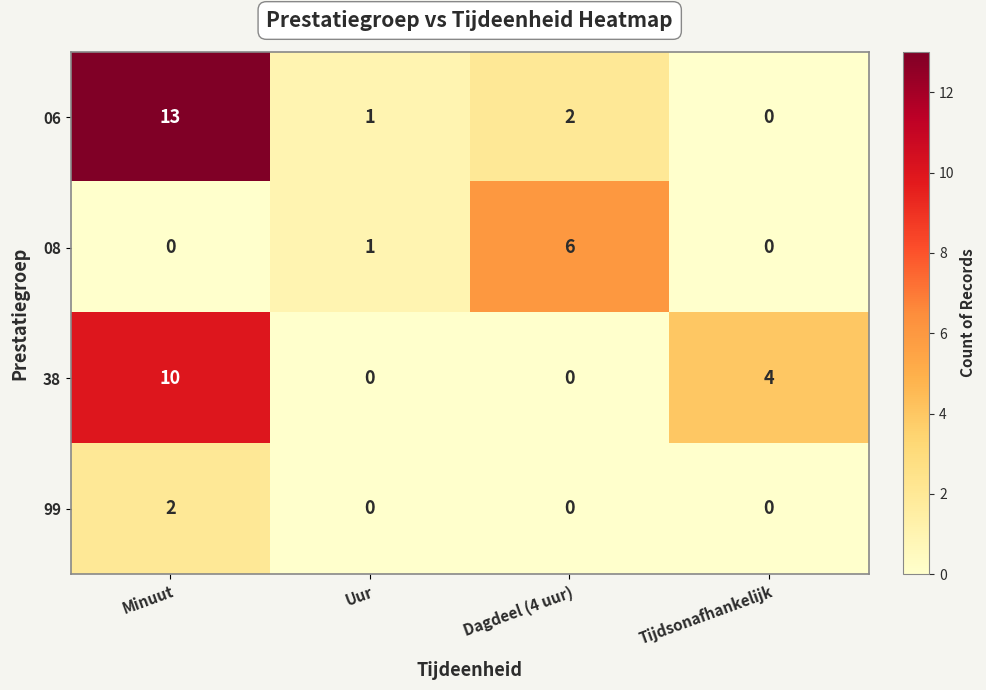

At which category is the sum across all series the highest?

Minuut